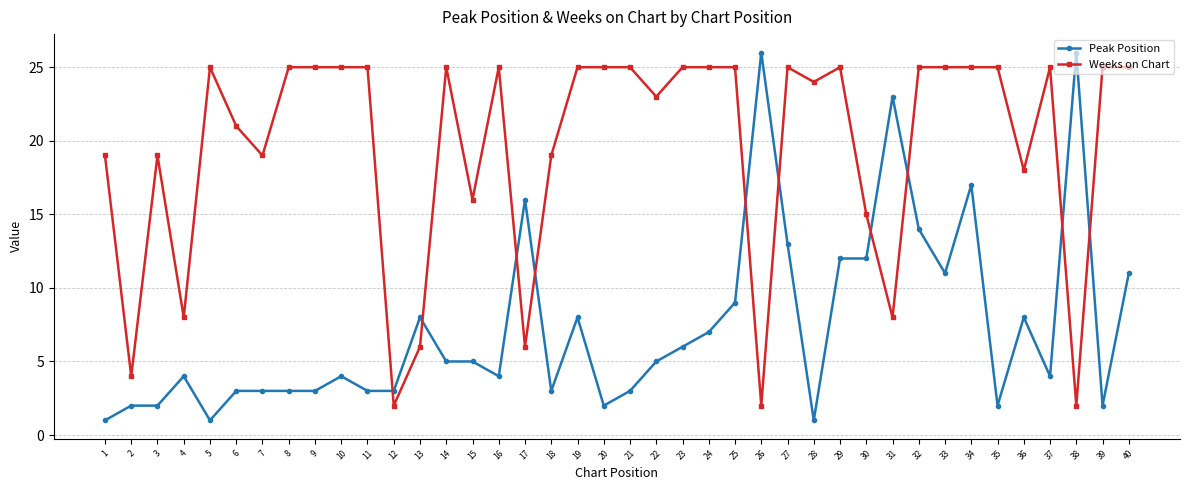

What is the value of the Weeks on Chart point at the 39th from the left?

25